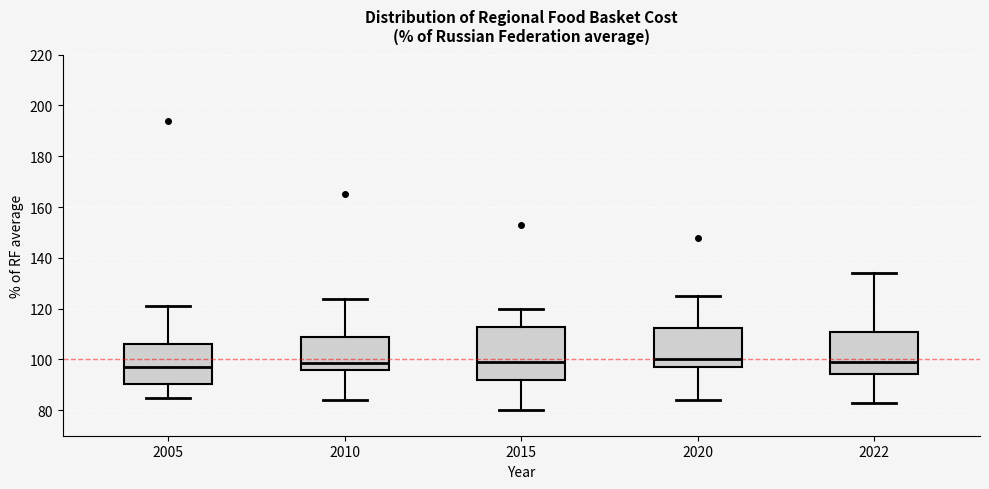

Reading left to right, transcribe this box plot: for each box, give where its median line is, the range the box spans, and where its two whiskers end, as read against the y-axis. The values are not printed on the chart, so give them approximately, as read against the axis.

2005: median 98, box 90 to 106, whiskers 86 to 122
2010: median 98, box 96 to 108, whiskers 84 to 124
2015: median 100, box 92 to 112, whiskers 80 to 120
2020: median 100, box 98 to 112, whiskers 84 to 126
2022: median 100, box 94 to 112, whiskers 84 to 134